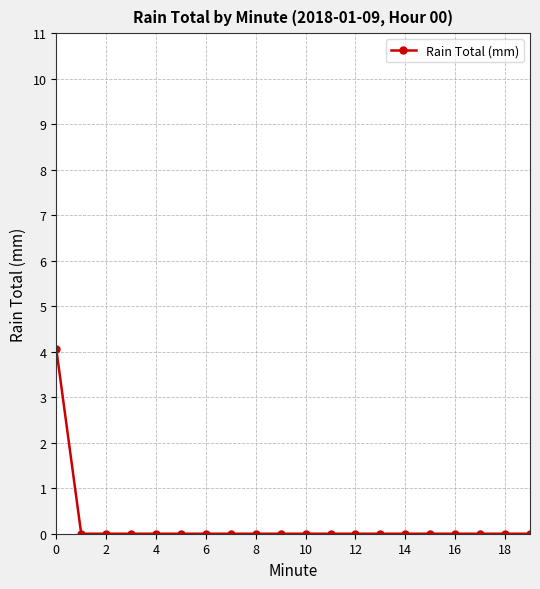

How many series are shown in this chart?

1